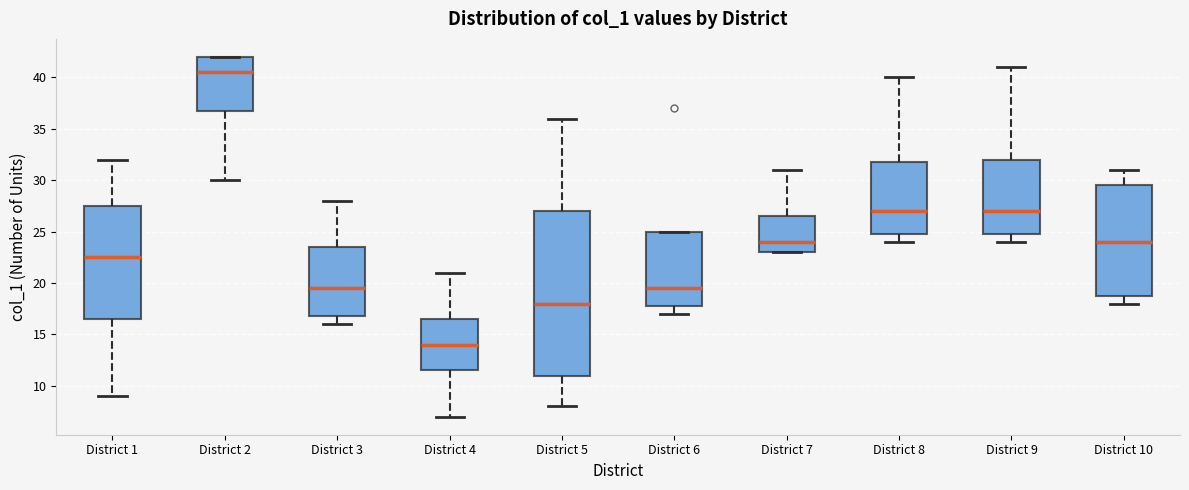

Reading left to right, transcribe this box plot: for each box, give where its median line is, the range the box spans, and where its two whiskers end, as read against the y-axis. The values are not printed on the chart, so give them approximately, as read against the axis.

District 1: median 22.5, box 16.5 to 27.5, whiskers 9.0 to 32.0
District 2: median 40.5, box 37.0 to 42.0, whiskers 30.0 to 42.0
District 3: median 19.5, box 17.0 to 23.5, whiskers 16.0 to 28.0
District 4: median 14.0, box 11.5 to 16.5, whiskers 7.0 to 21.0
District 5: median 18.0, box 11.0 to 27.0, whiskers 8.0 to 36.0
District 6: median 19.5, box 18.0 to 25.0, whiskers 17.0 to 25.0
District 7: median 24.0, box 23.0 to 26.5, whiskers 23.0 to 31.0
District 8: median 27.0, box 25.0 to 32.0, whiskers 24.0 to 40.0
District 9: median 27.0, box 25.0 to 32.0, whiskers 24.0 to 41.0
District 10: median 24.0, box 19.0 to 29.5, whiskers 18.0 to 31.0